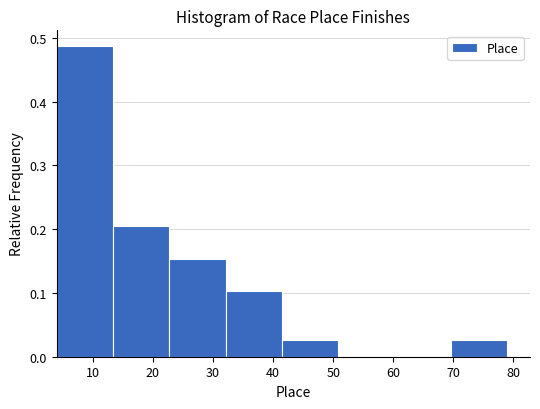

What is the height of the bar covering 42 to 51 on the x-axis? Neither the bar edges nor the heights are printed on the chart, so give them approximately, as read against the axes.

0.03